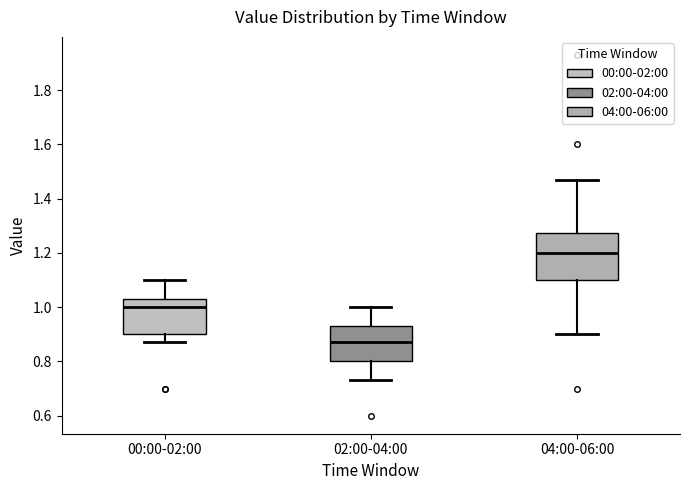

Reading left to right, read every box against the y-axis: the position of its median line, the range the box covers, and the ends of its whiskers. The values are not printed on the chart, so give them approximately, as read against the axis.

00:00-02:00: median 1.00, box 0.90 to 1.04, whiskers 0.88 to 1.10
02:00-04:00: median 0.88, box 0.80 to 0.94, whiskers 0.74 to 1.00
04:00-06:00: median 1.20, box 1.10 to 1.28, whiskers 0.90 to 1.48